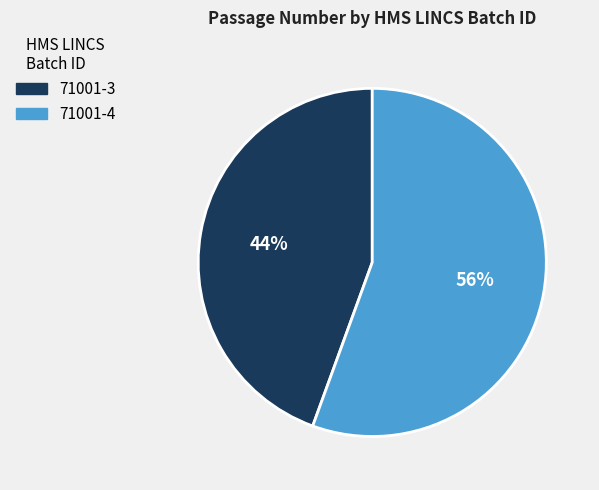

To the nearest percent, what portion does 71001-3 represent?

44%